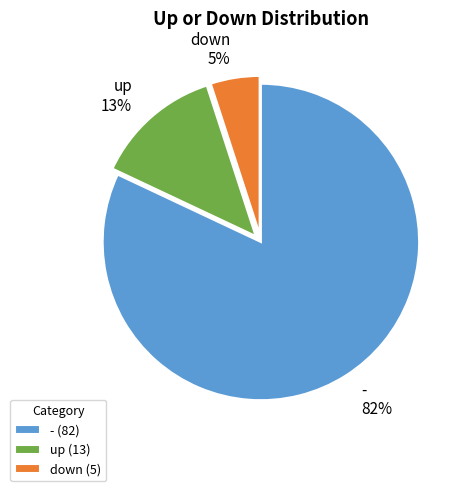

What is the largest slice in the pie chart?

-